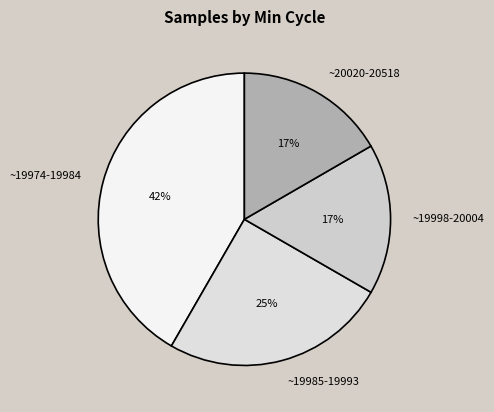

Which slice is the largest?

~19974-19984